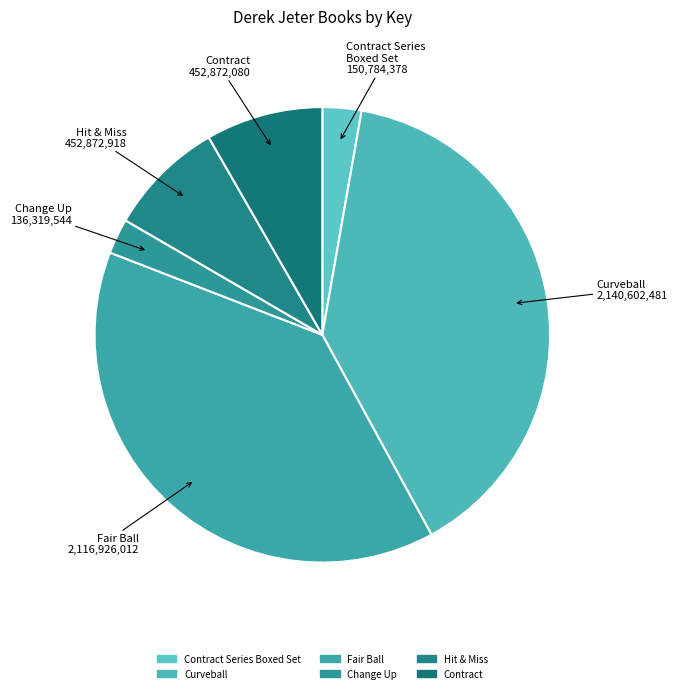

True or false: Change Up accounts for 3% of the total.

True